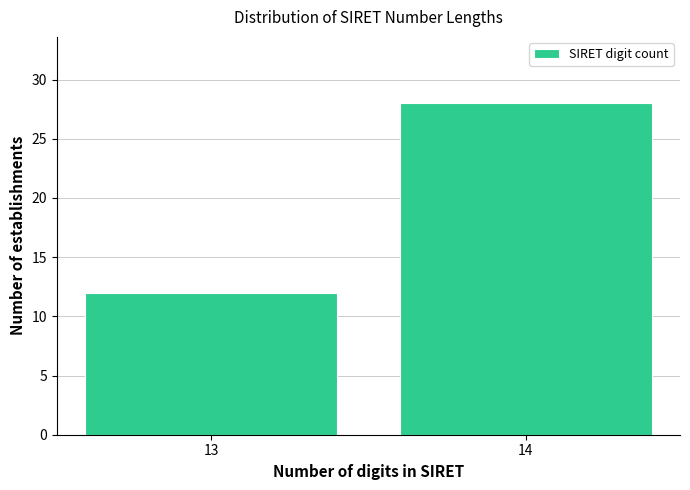

Reading left to right, transcribe all the data shown in this chart.

12	28